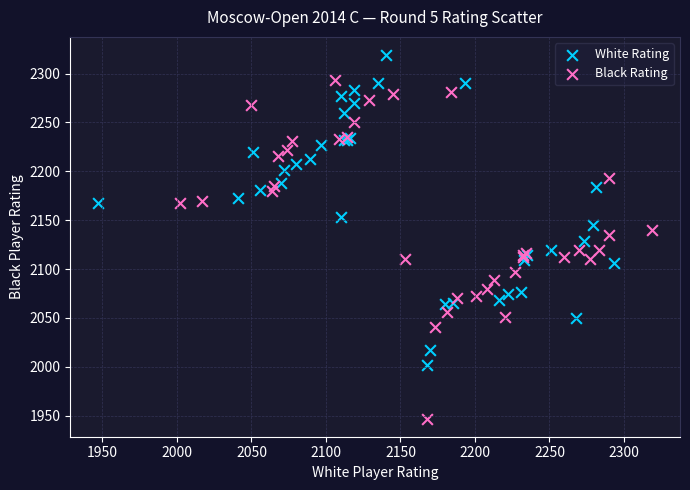

Which series contains the highest Y value?

White Rating